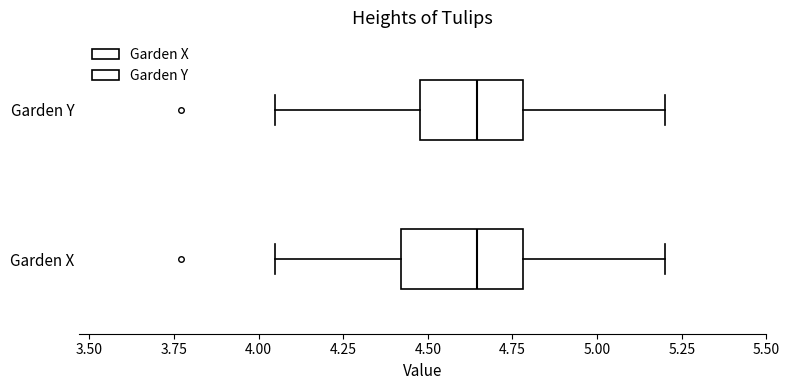

Comparing the boxes themselves (not the whiskers), which one is the widest?

Garden X